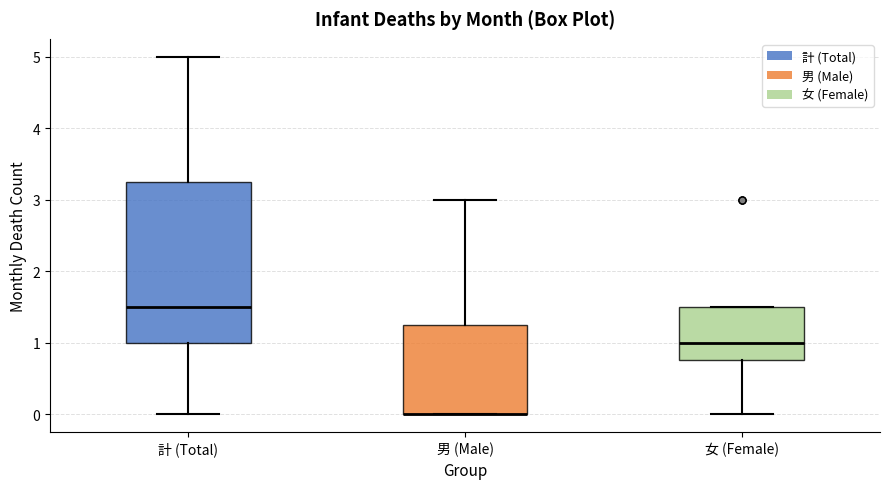

Reading left to right, read every box against the y-axis: the position of its median line, the range the box covers, and the ends of its whiskers. The values are not printed on the chart, so give them approximately, as read against the axis.

計 (Total): median 1.5, box 1.0 to 3.3, whiskers 0.0 to 5.0
男 (Male): median 0.0 (drawn on the box's lower edge), box 0.0 to 1.3, whiskers 0.0 to 3.0
女 (Female): median 1.0, box 0.8 to 1.5, whiskers 0.0 to 1.5